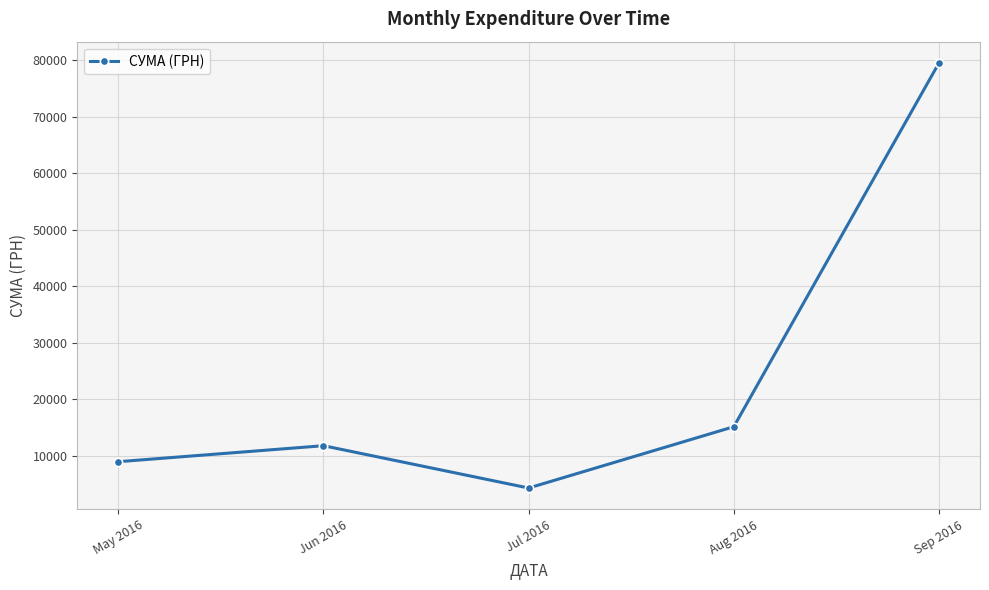

Reading left to right, extract all data points from this chart.

May 2016=8992.1	Jun 2016=11821.0	Jul 2016=4336.0	Aug 2016=15179.3	Sep 2016=79529.3